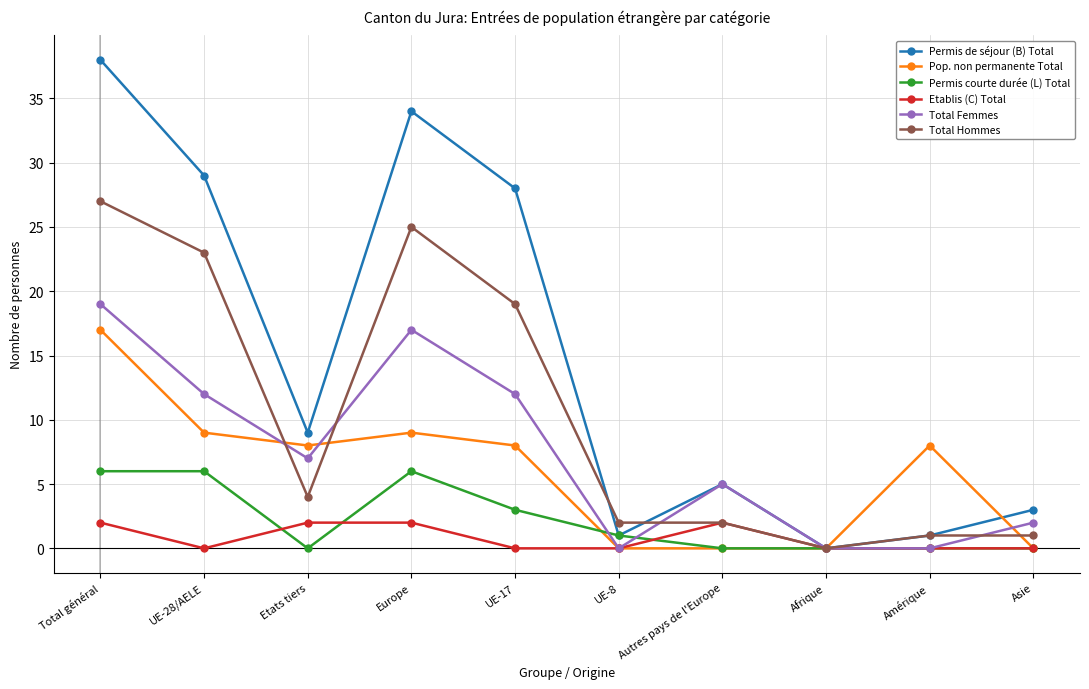

What is the value of the Total Hommes point at the 5th from the left?

19